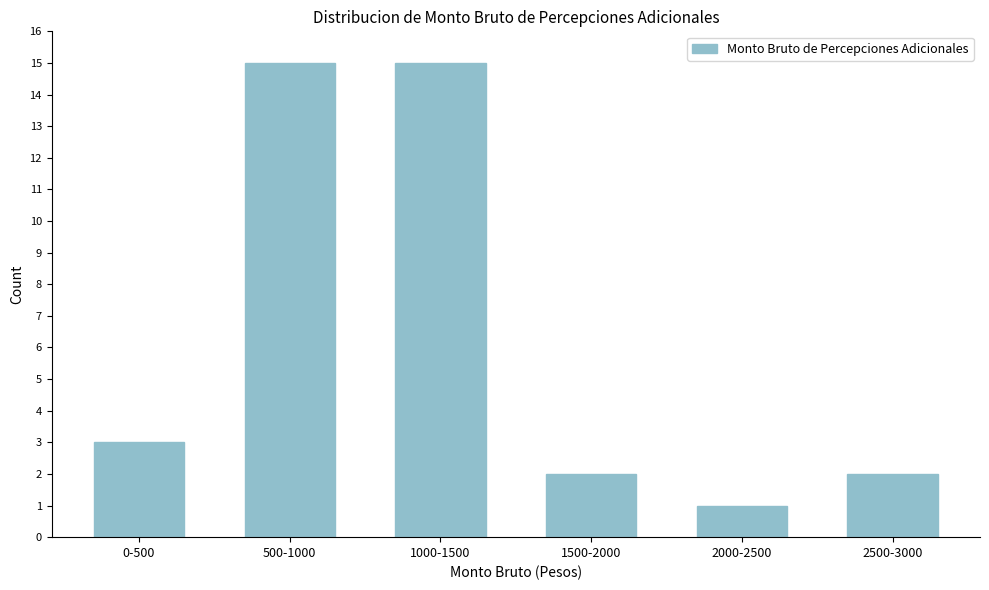

Reading left to right, extract all data points from this chart.

0-500=3	500-1000=15	1000-1500=15	1500-2000=2	2000-2500=1	2500-3000=2